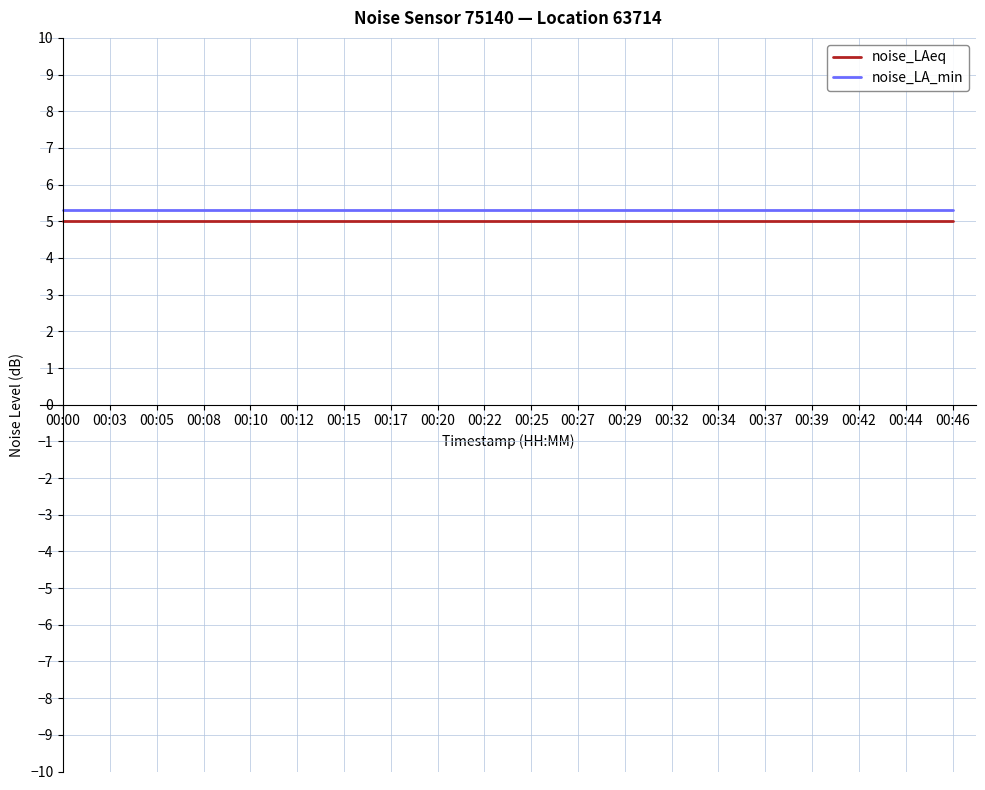

True or false: noise_LAeq and noise_LA_min cross at least once.

False